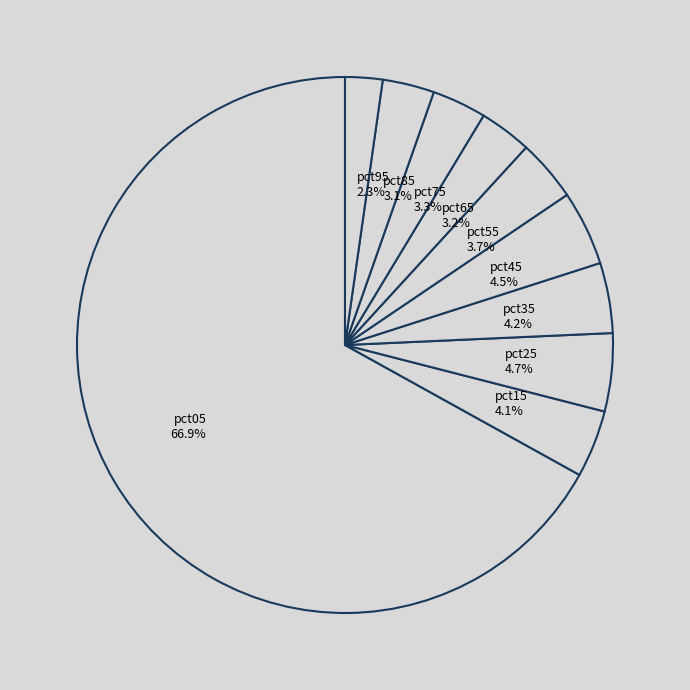

Does pct05 account for over 50% of the chart?

Yes